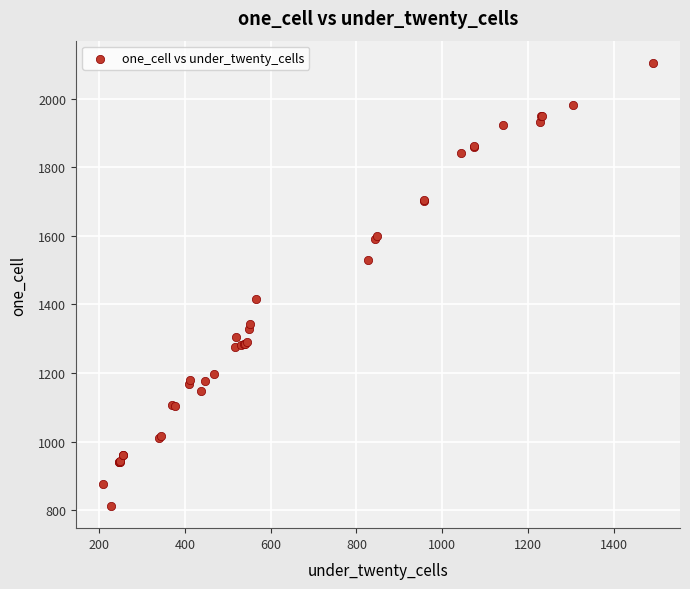

What Y value in the scatter plot is closest to 1458?

1415